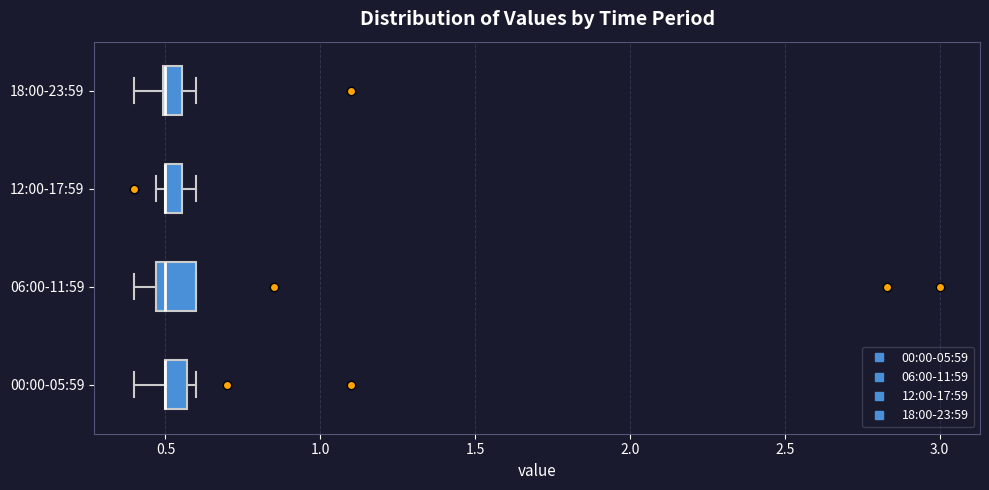

Comparing the boxes themselves (not the whiskers), which one is the widest?

06:00-11:59